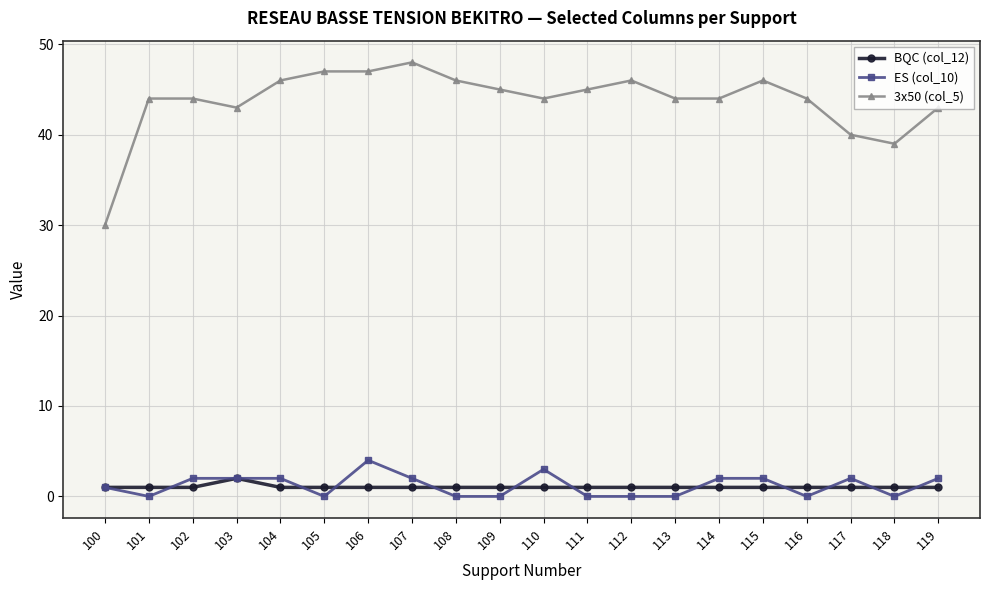

Reading right to left, list all the values displayed in this chart.

BQC (col_12): 1	1	1	1	1	1	1	1	1	1	1	1	1	1	1	1	2	1	1	1
ES (col_10): 2	0	2	0	2	2	0	0	0	3	0	0	2	4	0	2	2	2	0	1
3x50 (col_5): 43	39	40	44	46	44	44	46	45	44	45	46	48	47	47	46	43	44	44	30